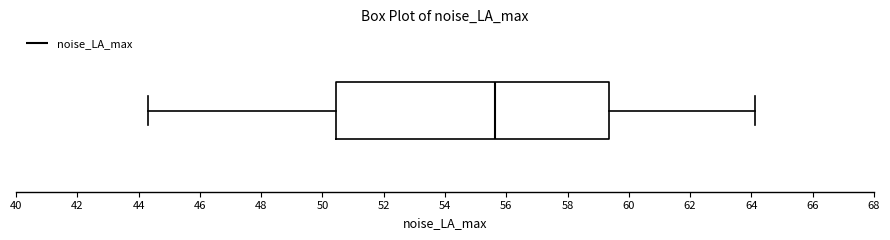

Read this box plot against the x-axis: the position of the median line, the range covered by the box, and the ends of both whiskers. The values are not printed on the chart, so give them approximately, as read against the axis.

median 55.6, box 50.4 to 59.4, whiskers 44.4 to 64.2